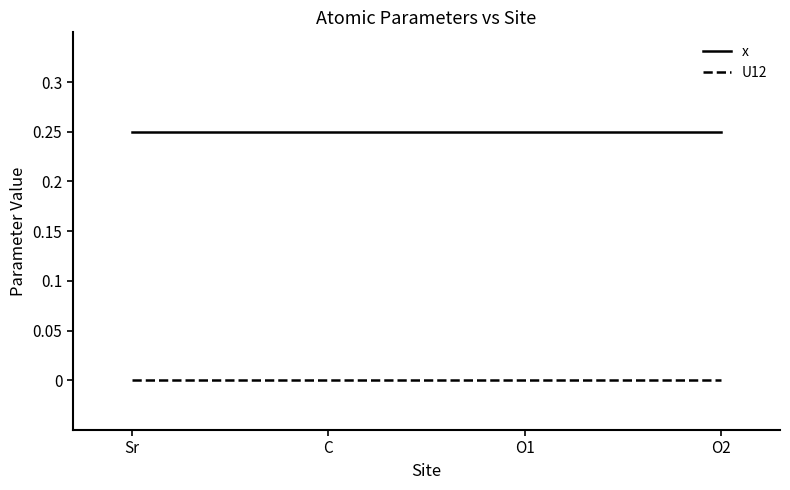

True or false: x and U12 intersect in this chart.

False